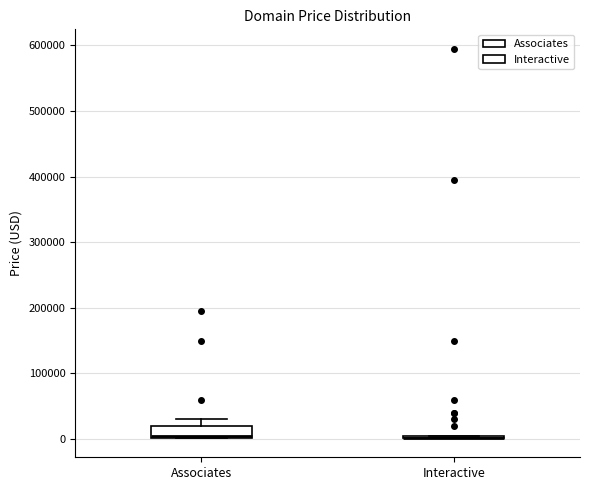

Comparing the boxes themselves (not the whiskers), which one is the tallest?

Associates